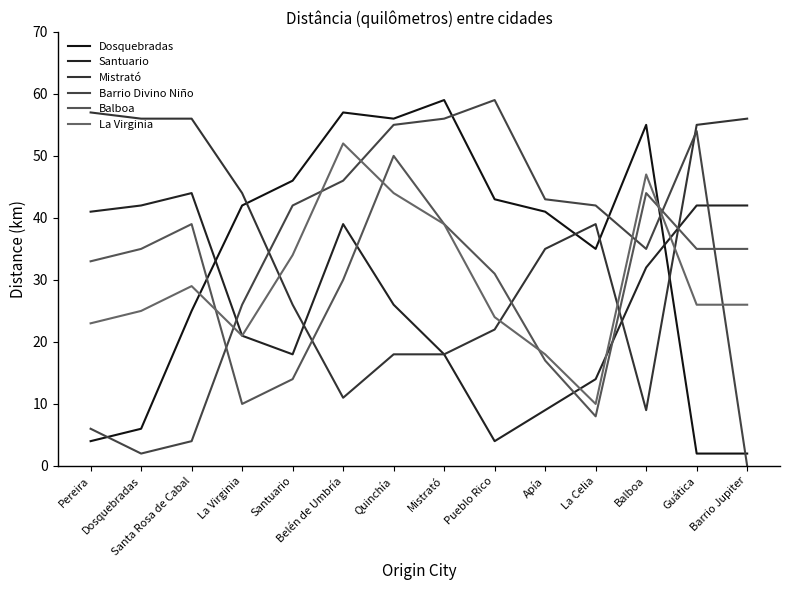

At which category is the sum across all series the highest?

Quinchía